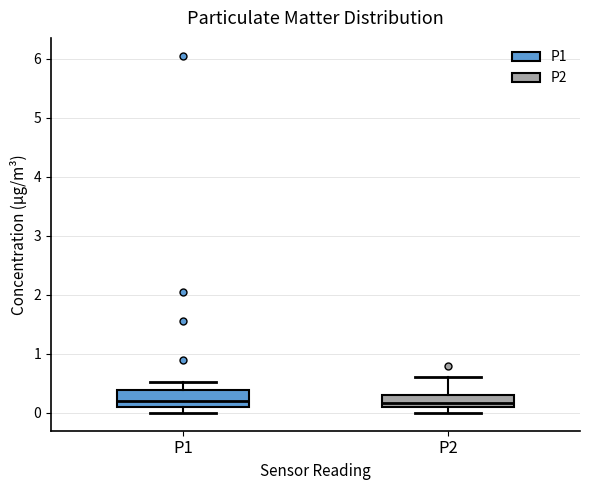

Where is the upper edge of the box for P1 on the y-axis? The values are not printed on the chart, so give them approximately, as read against the axis.

0.4